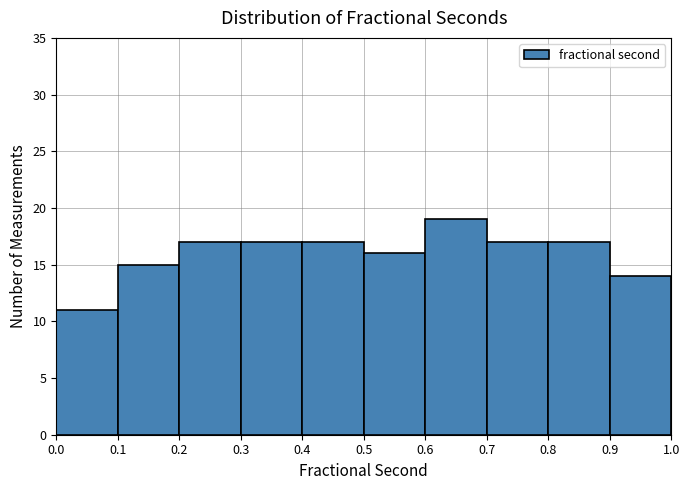

Which range on the x-axis has the tallest bar?

0.6 to 0.7